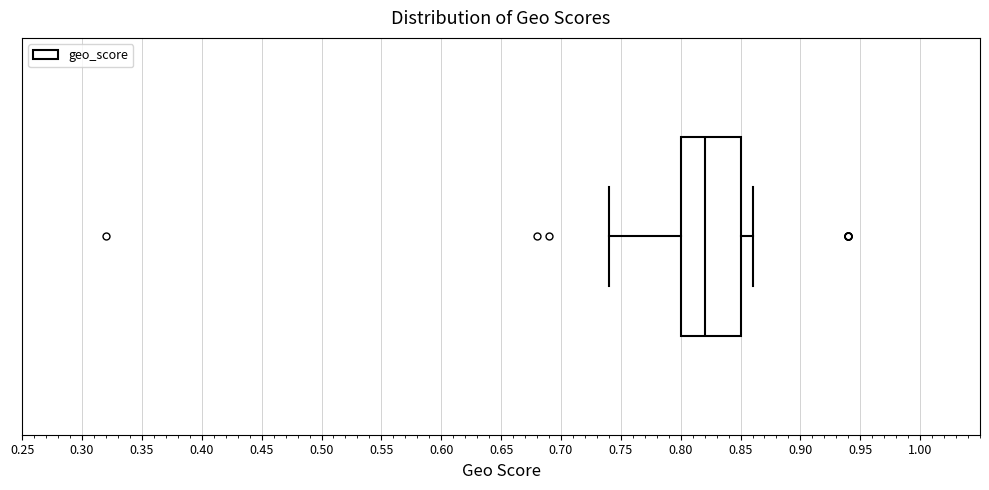

Transcribe this box plot: give where the median line is, the range the box spans, and where the two whiskers end, as read against the x-axis. The values are not printed on the chart, so give them approximately, as read against the axis.

median 0.82, box 0.80 to 0.85, whiskers 0.74 to 0.86